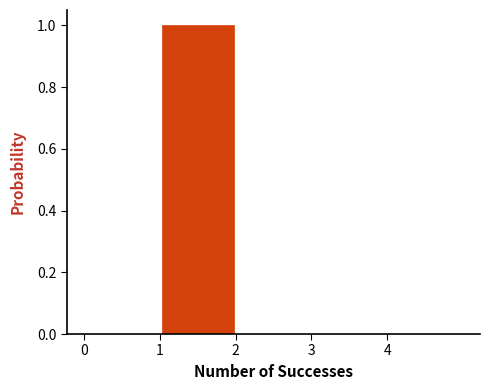

Reading left to right, list every bar in this chart as the range it spans on the x-axis followed by its height. The values are not printed on the chart, so give them approximately, as read against the axis.

0 to 1: 0
1 to 2: 1
2 to 3: 0
3 to 4: 0
4 to 5: 0